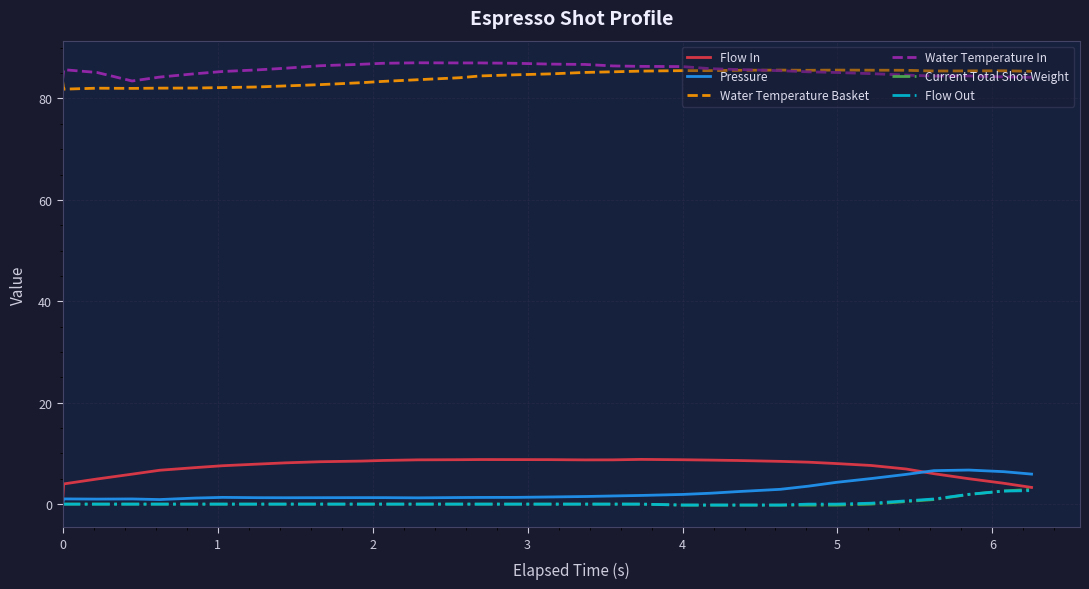

What is the maximum value for Water Temperature Basket?

85.6